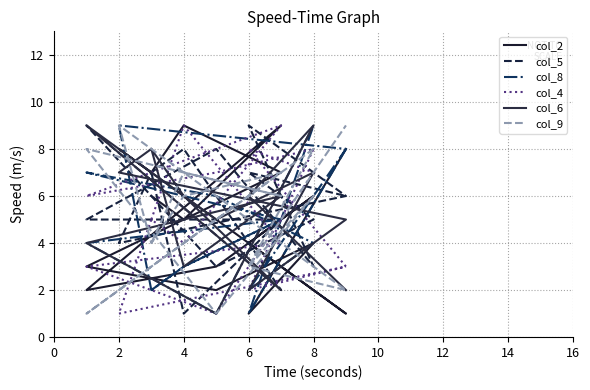

How many lines are shown in the chart?

6